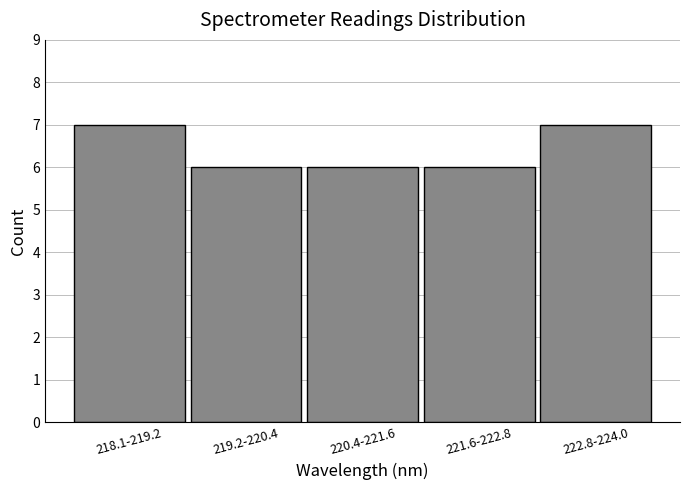

Reading left to right, list all the values displayed in this chart.

218.1-219.2=7	219.2-220.4=6	220.4-221.6=6	221.6-222.8=6	222.8-224.0=7